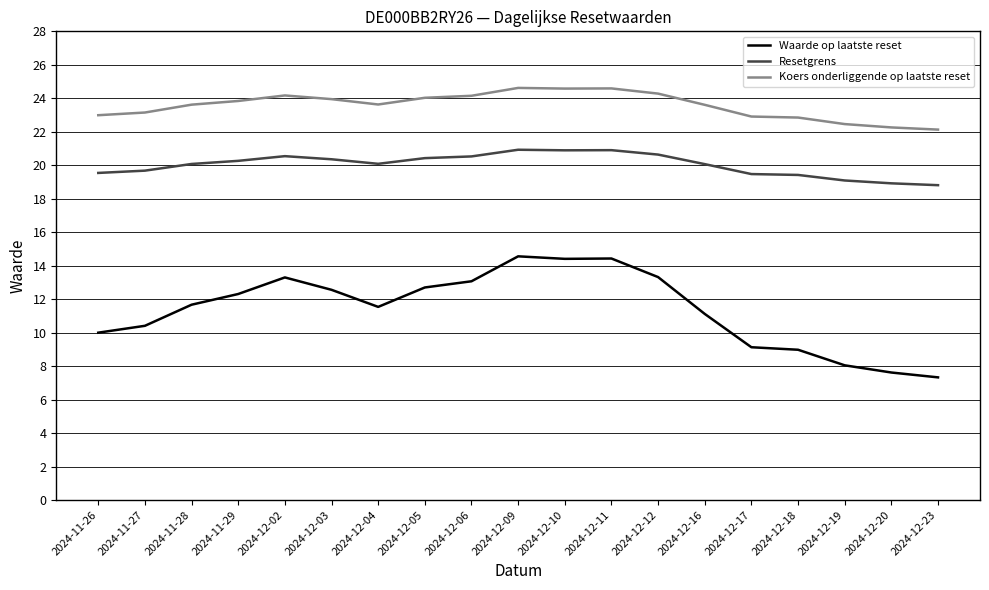

Which series has the largest total across all categories?

Koers onderliggende op laatste reset